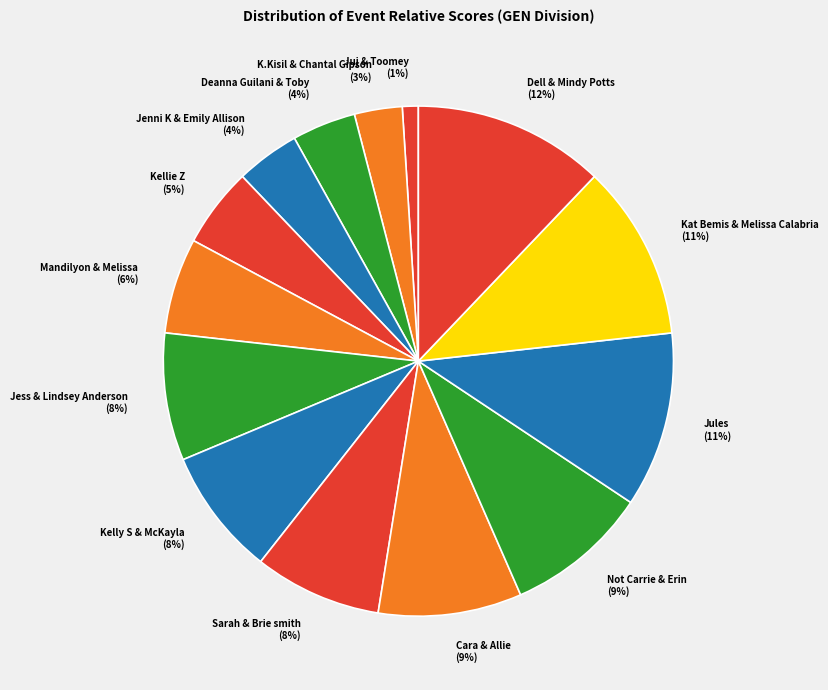

Which slice is the largest?

Dell & Mindy Potts